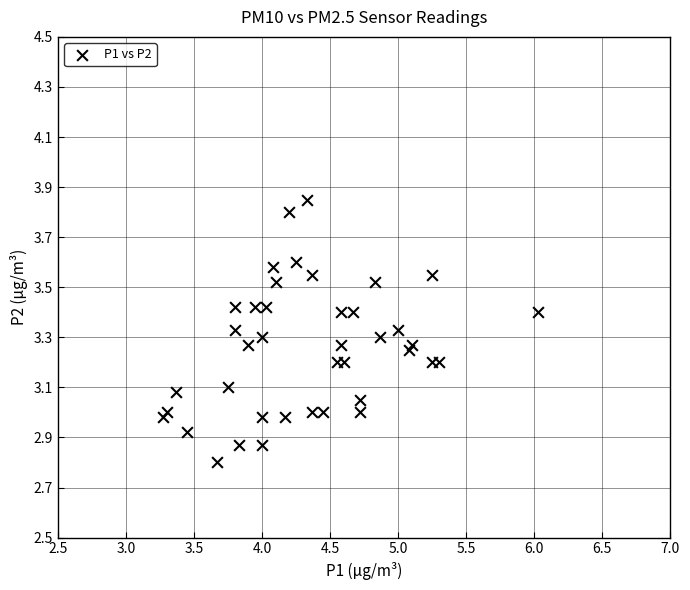

What is the range of X values (max minus min)?

2.8